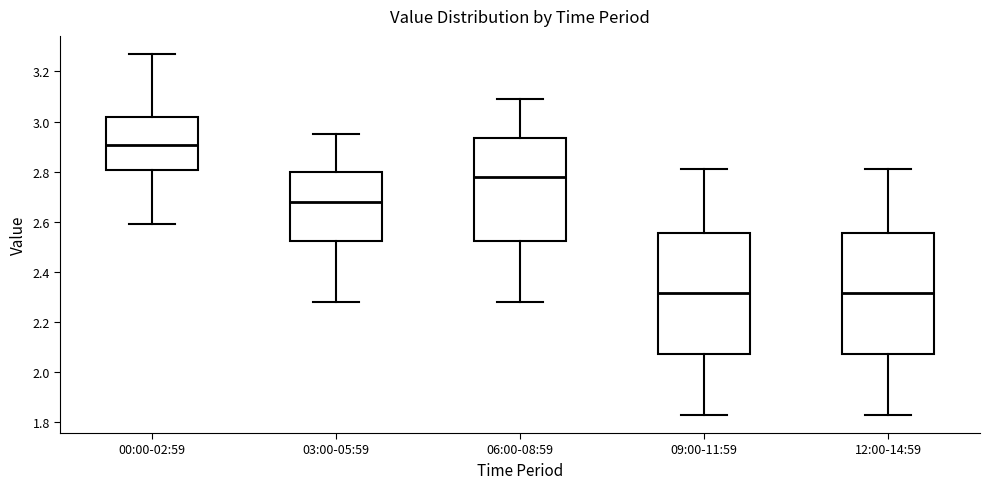

Reading left to right, transcribe this box plot: for each box, give where its median line is, the range the box spans, and where its two whiskers end, as read against the y-axis. The values are not printed on the chart, so give them approximately, as read against the axis.

00:00-02:59: median 2.90, box 2.80 to 3.02, whiskers 2.60 to 3.28
03:00-05:59: median 2.68, box 2.52 to 2.80, whiskers 2.28 to 2.96
06:00-08:59: median 2.78, box 2.52 to 2.94, whiskers 2.28 to 3.10
09:00-11:59: median 2.32, box 2.08 to 2.56, whiskers 1.84 to 2.82
12:00-14:59: median 2.32, box 2.08 to 2.56, whiskers 1.84 to 2.82